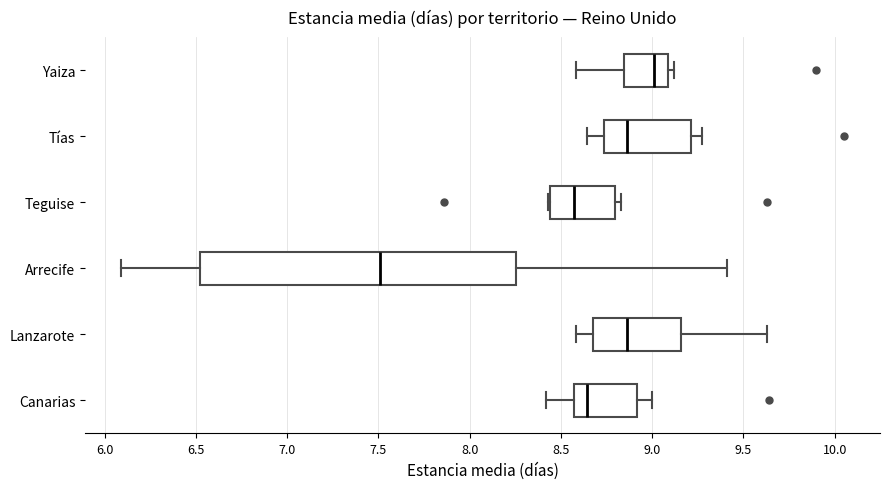

Which box is the widest, from its left edge to its right edge?

Arrecife